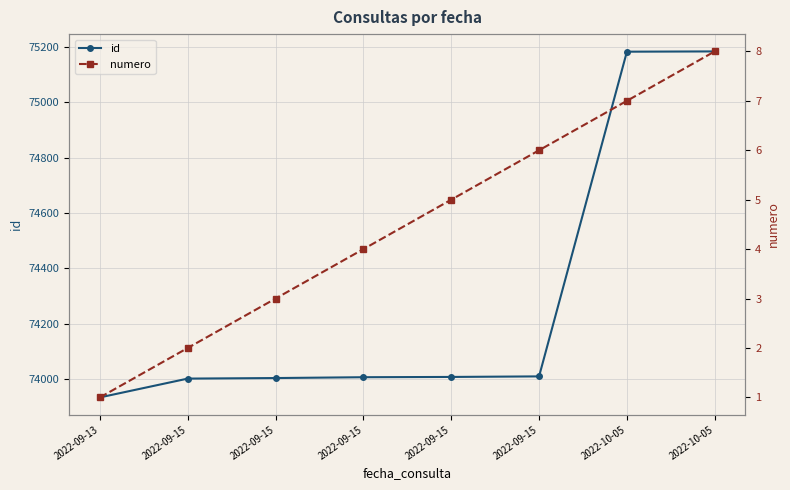

What is the difference between the highest and lowest values at 2022-09-15?

73999